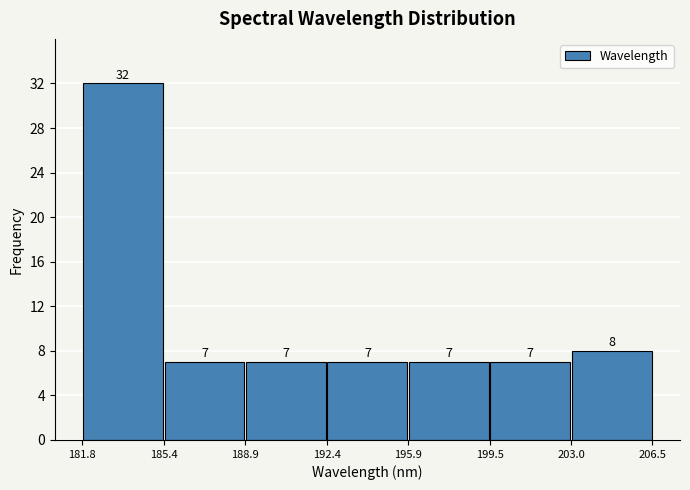

Reading left to right, transcribe this chart: for each bar, give the range it covers on the x-axis and its height.

181.8 to 185.4: 32
185.4 to 188.9: 7
188.9 to 192.4: 7
192.4 to 195.9: 7
195.9 to 199.5: 7
199.5 to 203.0: 7
203.0 to 206.5: 8